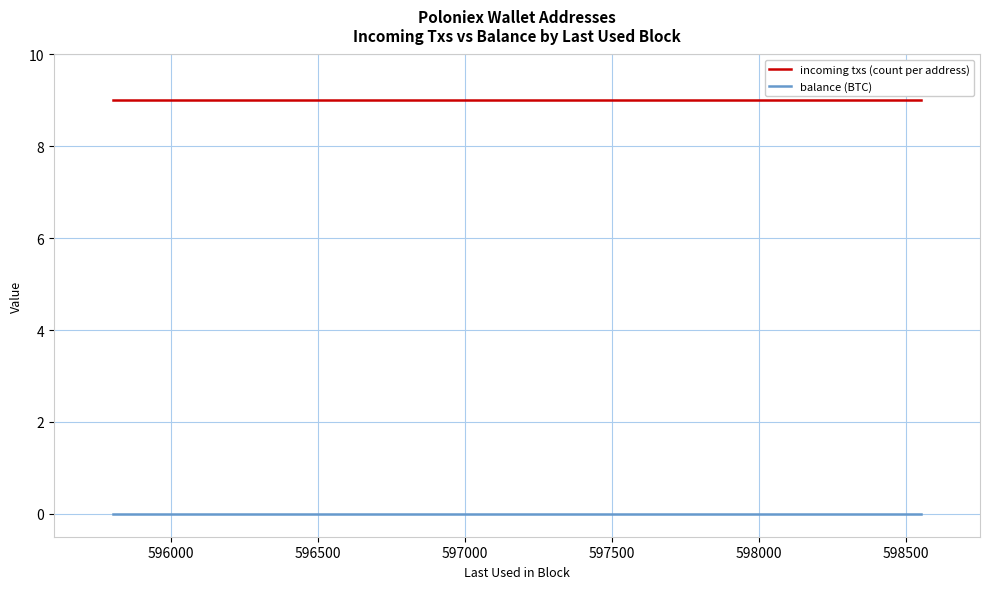

What is the greatest value displayed?

9